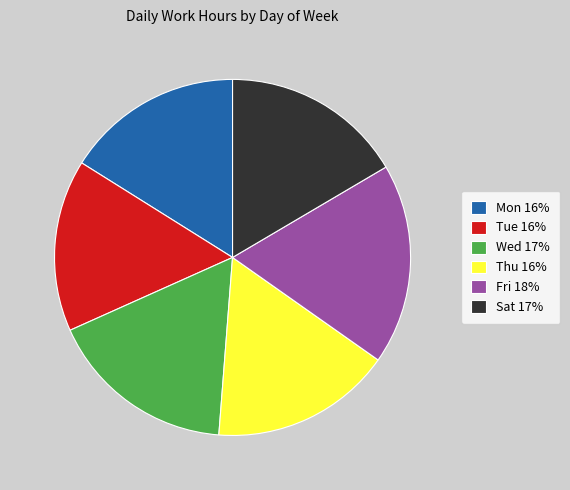

Which has a higher value, Wed 17% or Mon 16%?

Wed 17%